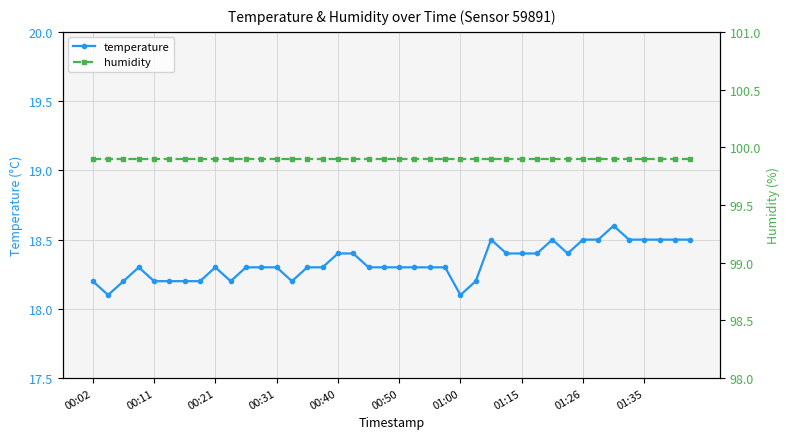

What are all the series names shown in the legend?

temperature, humidity